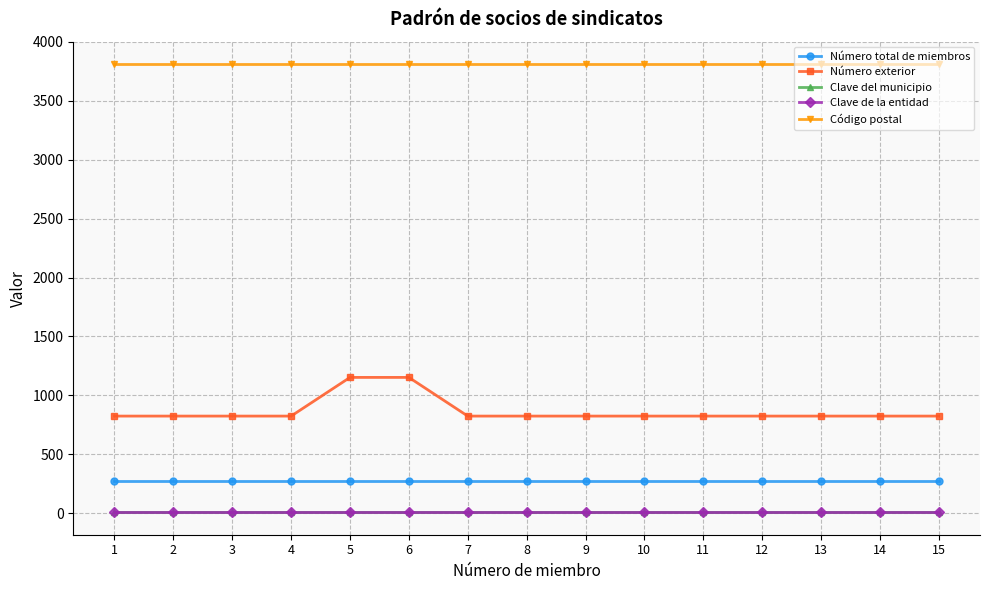

What is the value of the Número total de miembros point at the 7th from the left?

272